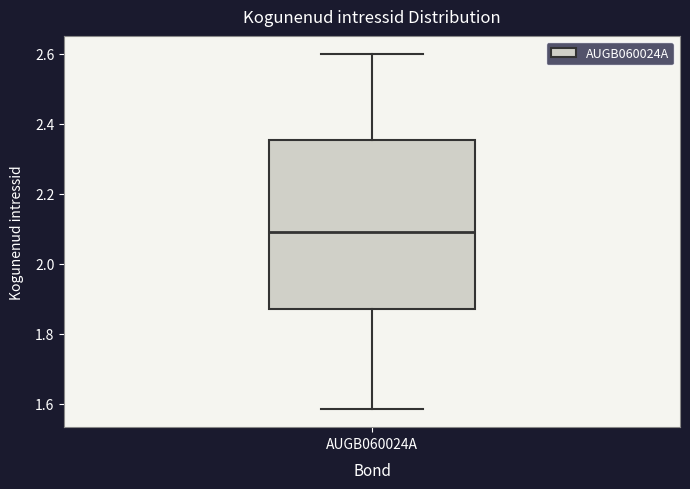

Where does the upper whisker of the box for AUGB060024A end on the y-axis? The values are not printed on the chart, so give them approximately, as read against the axis.

2.60